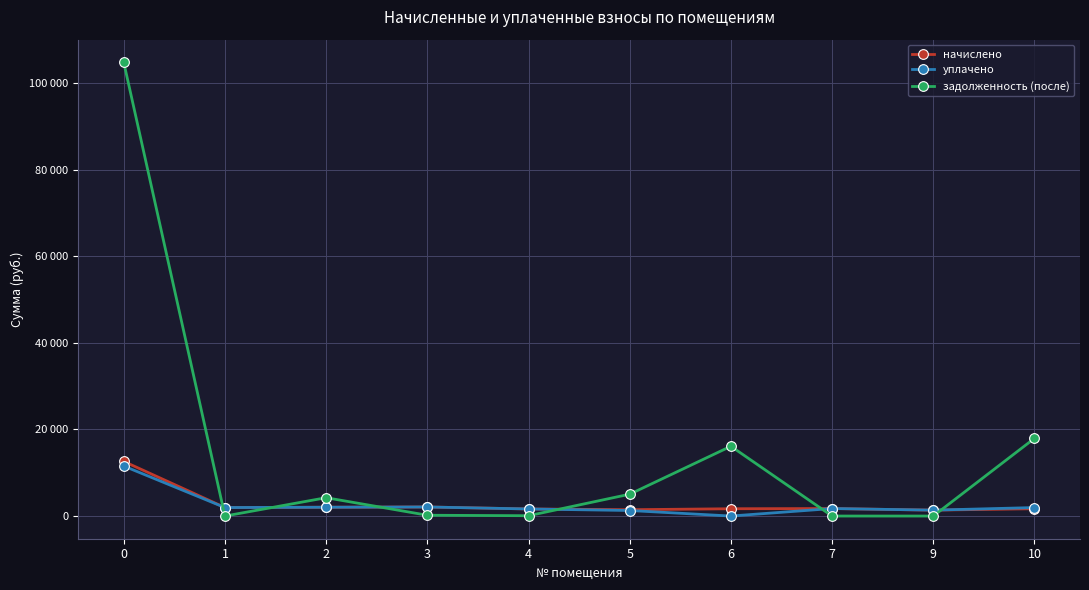

What are all the series names shown in the legend?

начислено, уплачено, задолженность (после)